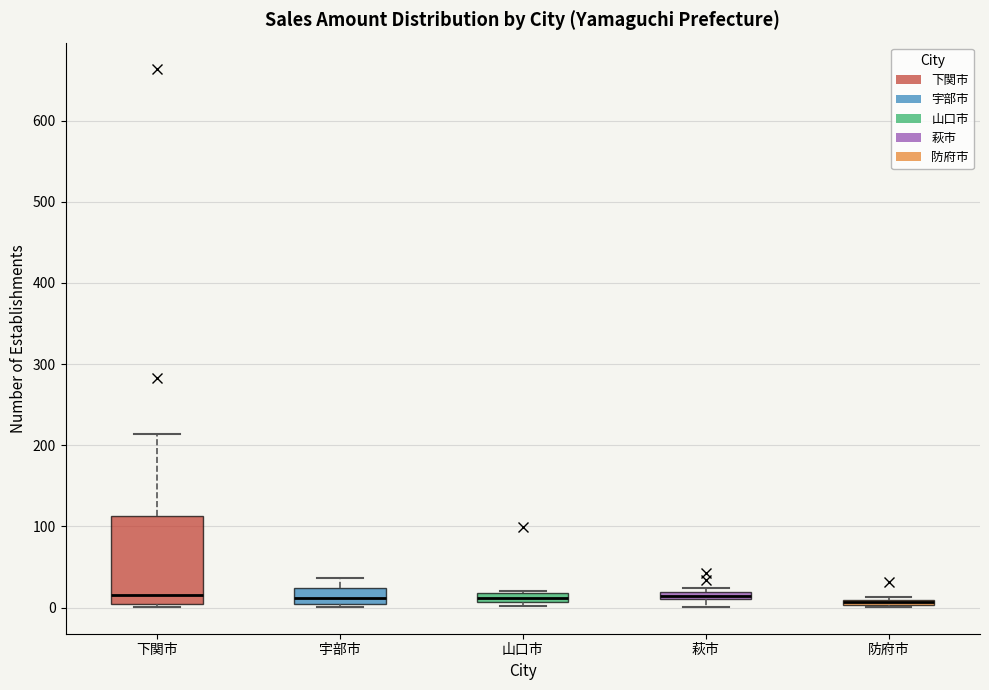

Which box is the tallest, from its lower edge to its upper edge?

下関市